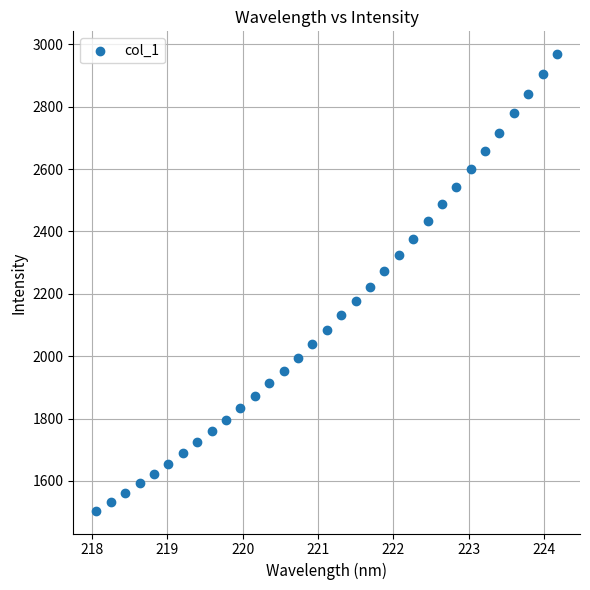

What is the range of Y values (max minus min)?

1463.8